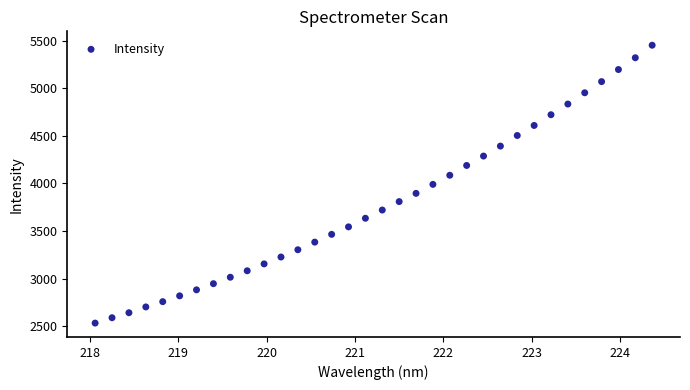

What is the range of X values (max minus min)?

6.3